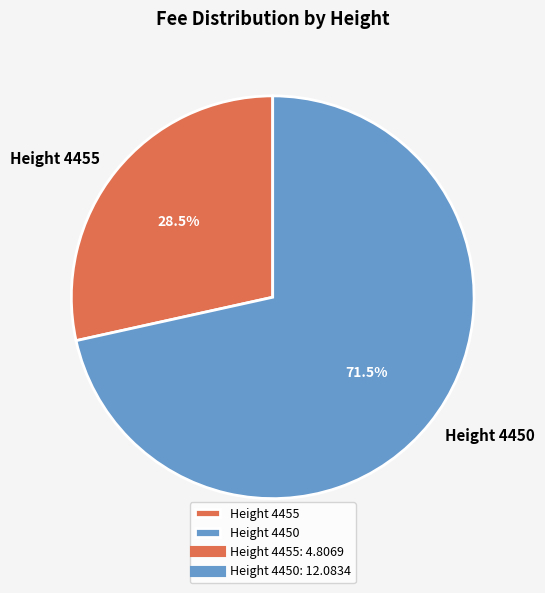

Does Height 4450 represent more than half of the total?

Yes